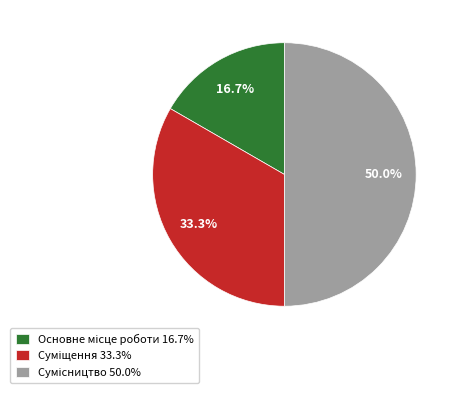

How many slices are in this pie chart?

3